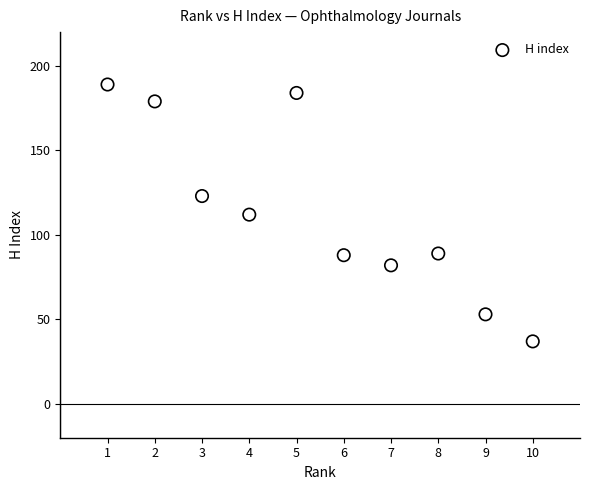

What is the average X value?

6